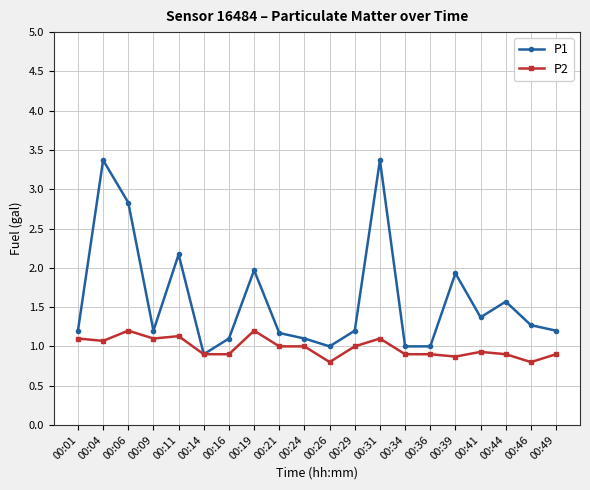

How many data points does each series have?

20